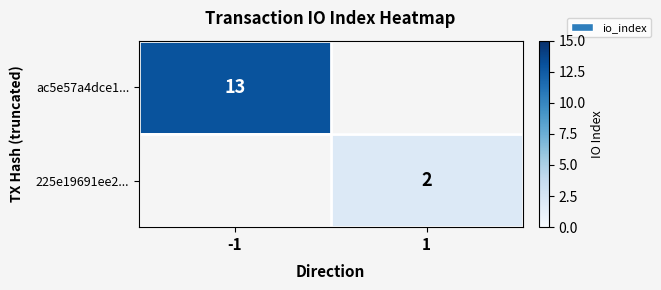

Count the number of data series in this chart.

2